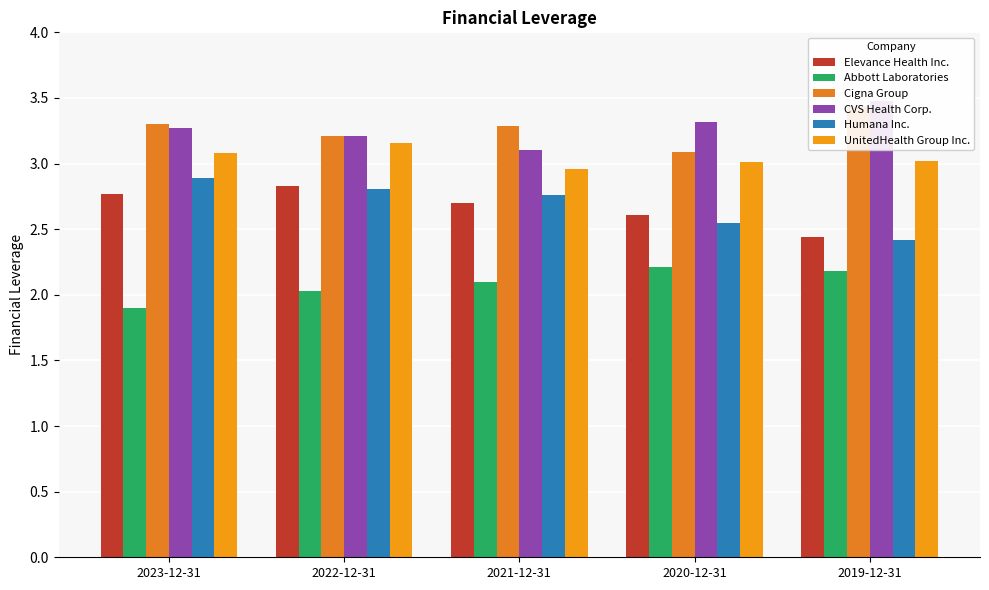

Is it true that Cigna Group equals 5.1 at 2022-12-31?

False